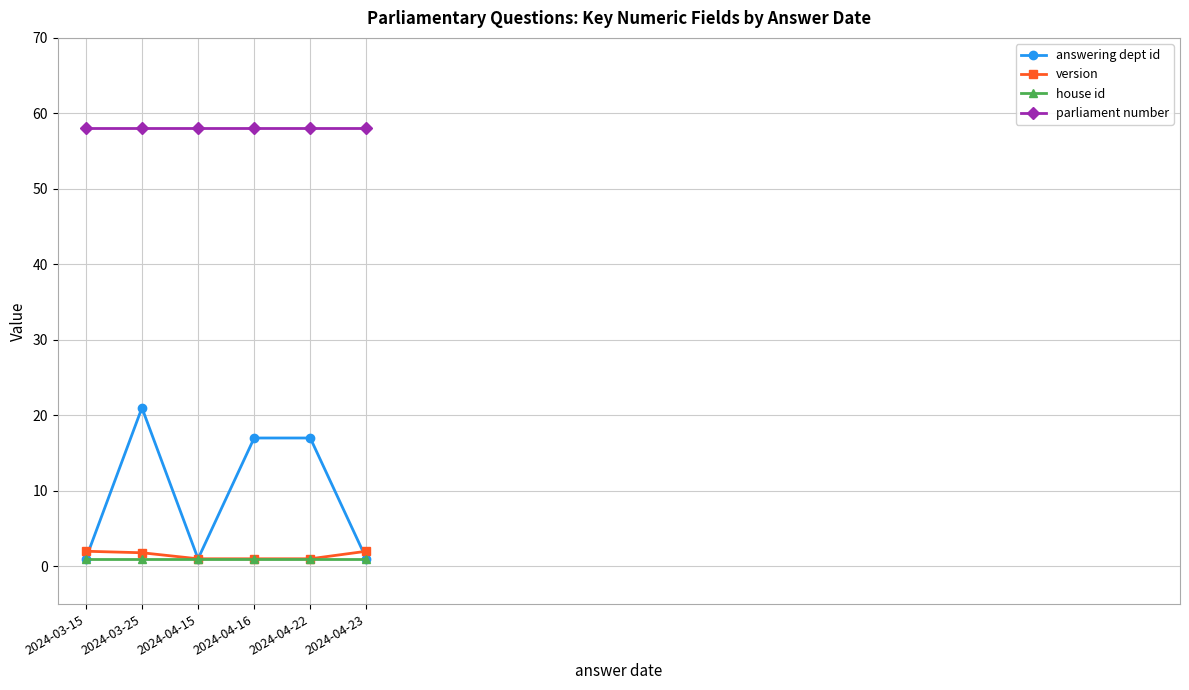

What is the lowest value of the parliament number series?

58.0